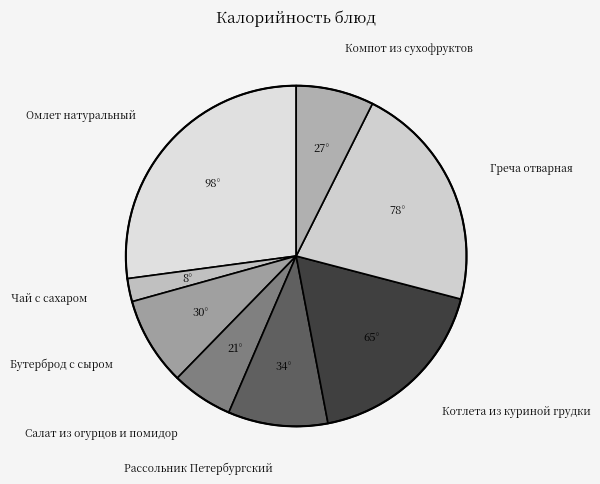

Count the number of slices in the pie.

8